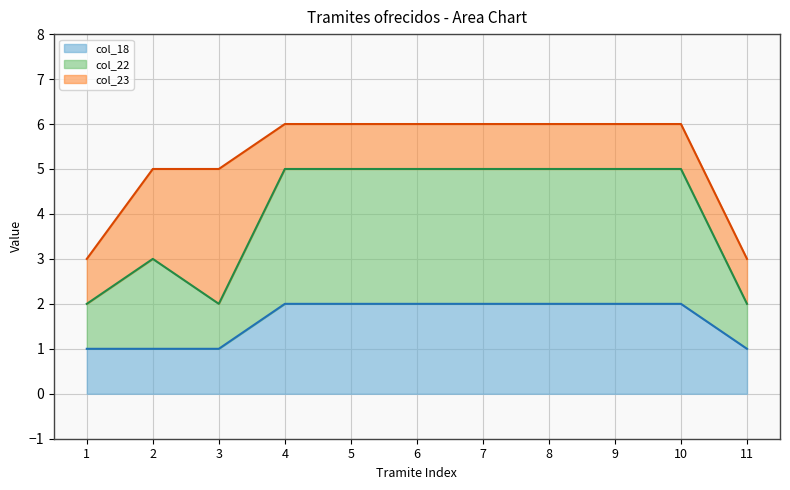

Is it true that col_18 equals 2 at 4?

True